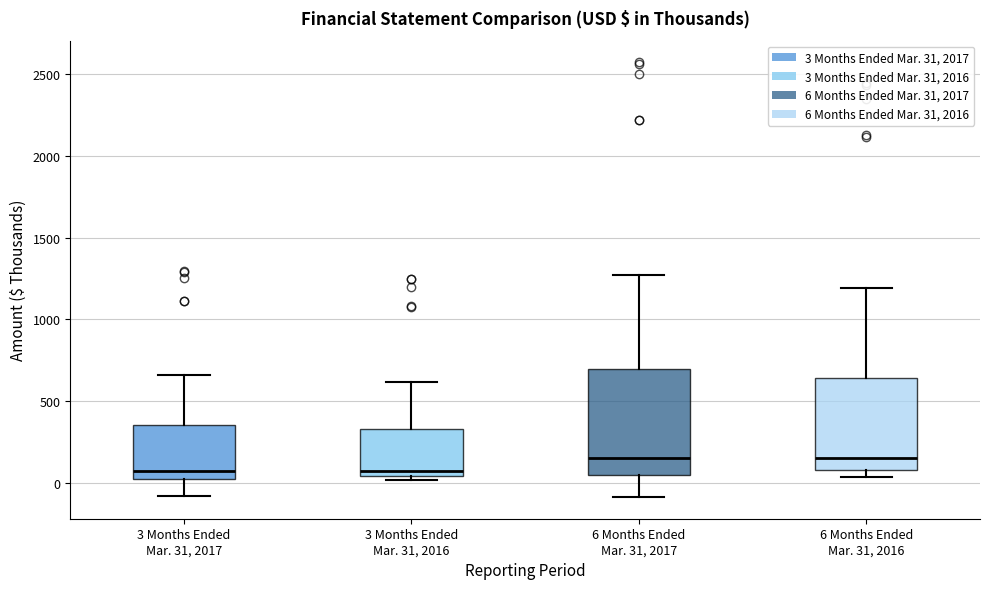

Where is the lower edge of the box for 6 Months Ended Mar. 31, 2016 on the y-axis? The values are not printed on the chart, so give them approximately, as read against the axis.

100